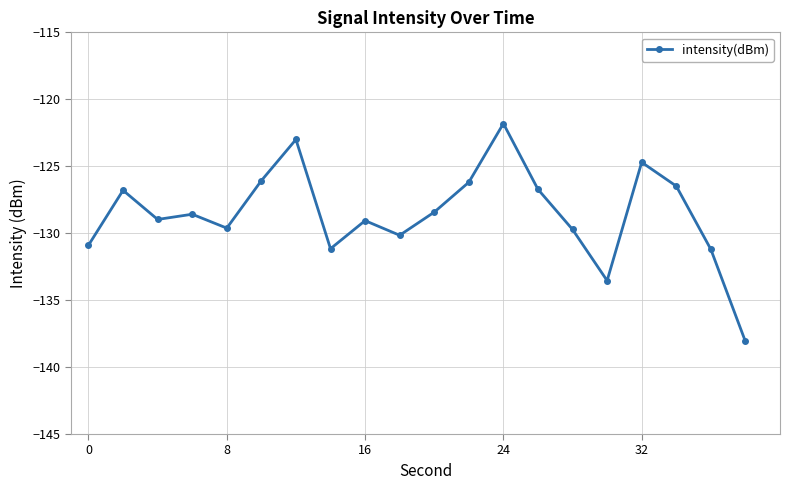

What is the difference between the maximum and second lowest values?

11.7